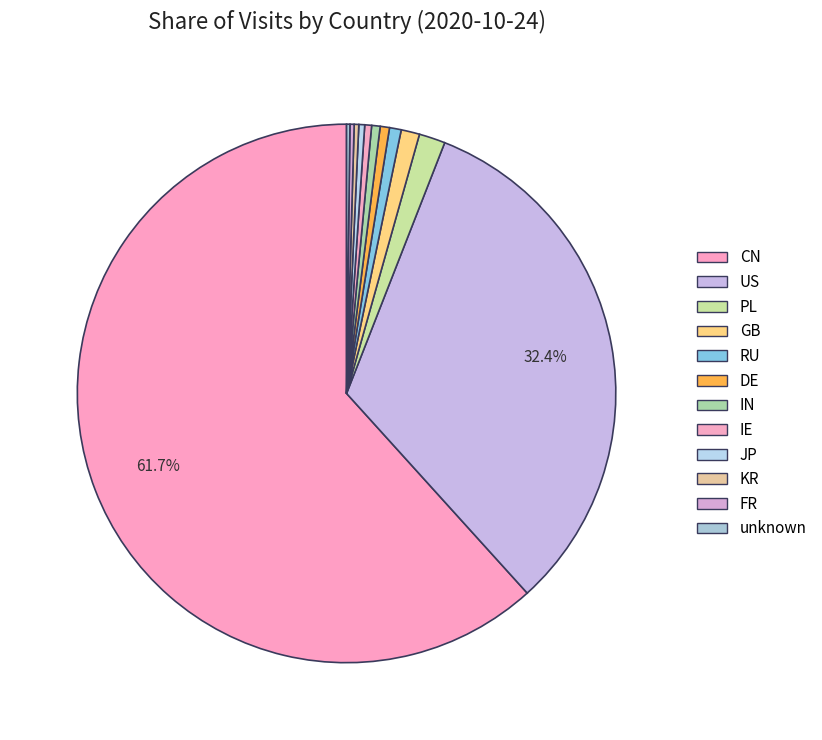

How many slices are in this pie chart?

12